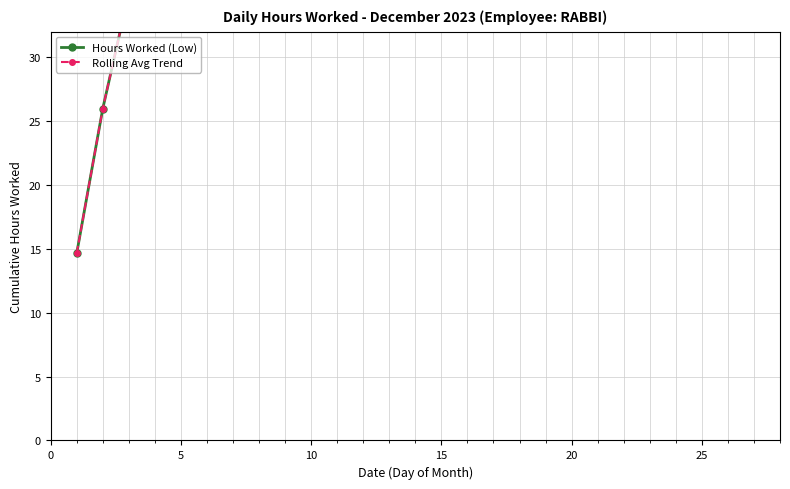

Is it true that Hours Worked (Low) equals 177.4 at 23?

False